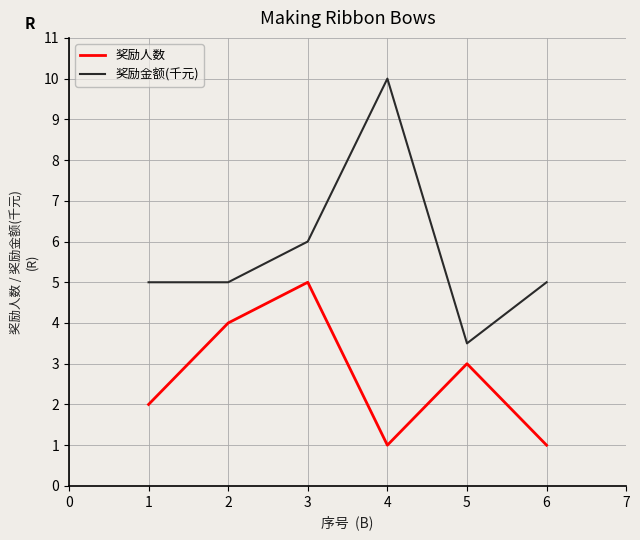

At 4, list the series in order from largest to smallest.

奖励金额(千元), 奖励人数